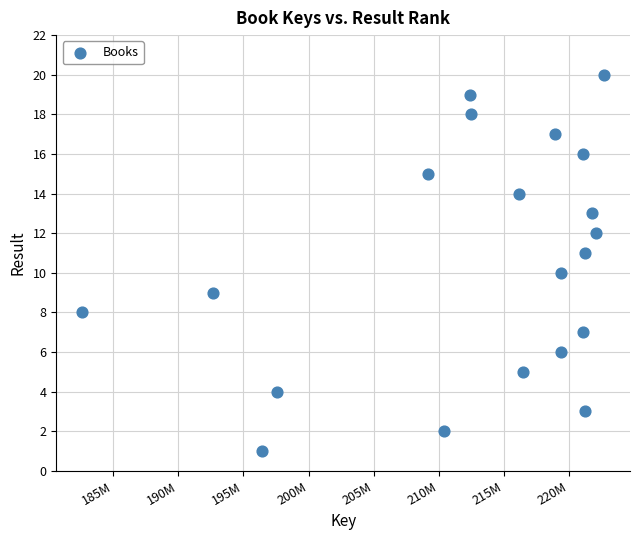

What is the range of X values (max minus min)?

40019530